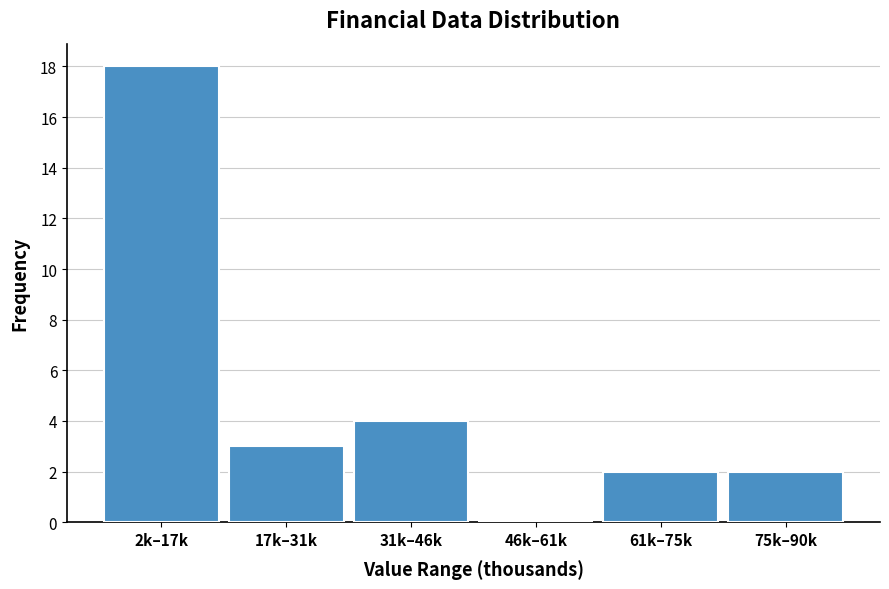

Reading left to right, transcribe all the data shown in this chart.

2k–17k=18	17k–31k=3	31k–46k=4	46k–61k=0	61k–75k=2	75k–90k=2